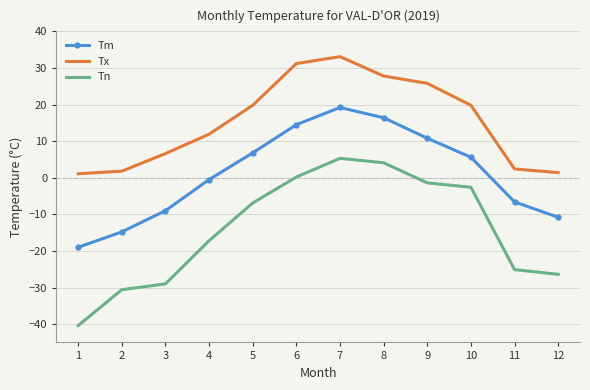

What are all the series names shown in the legend?

Tm, Tx, Tn